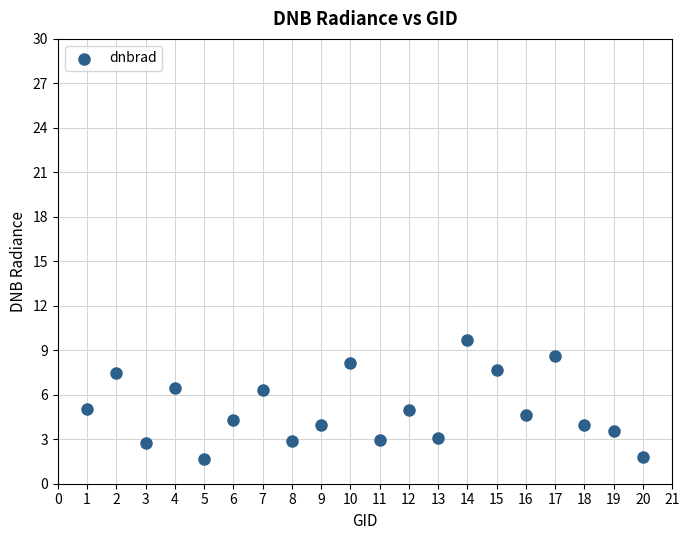

What is the range of X values (max minus min)?

19.0